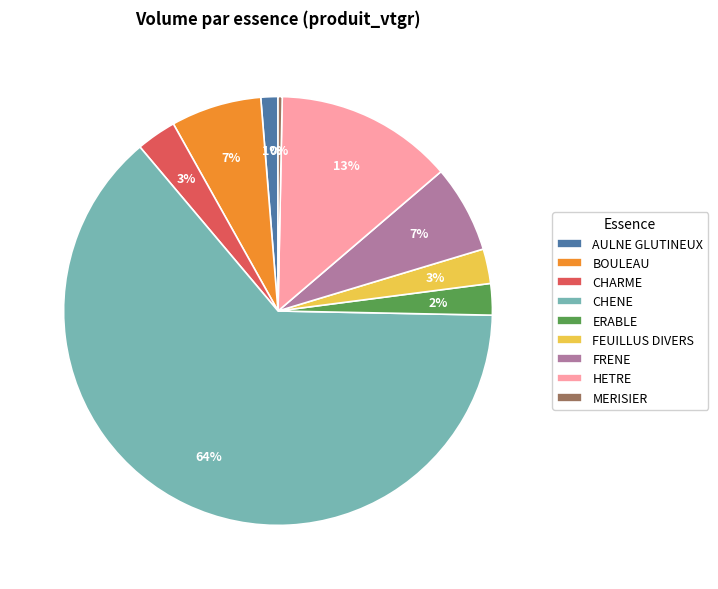

Count the number of slices in the pie.

9